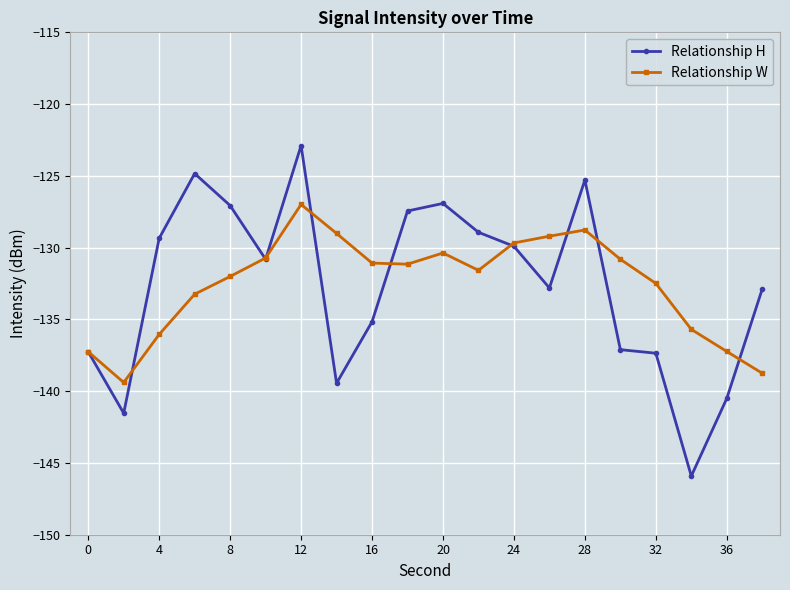

How many interior local peaks does the Relationship W series have?

3